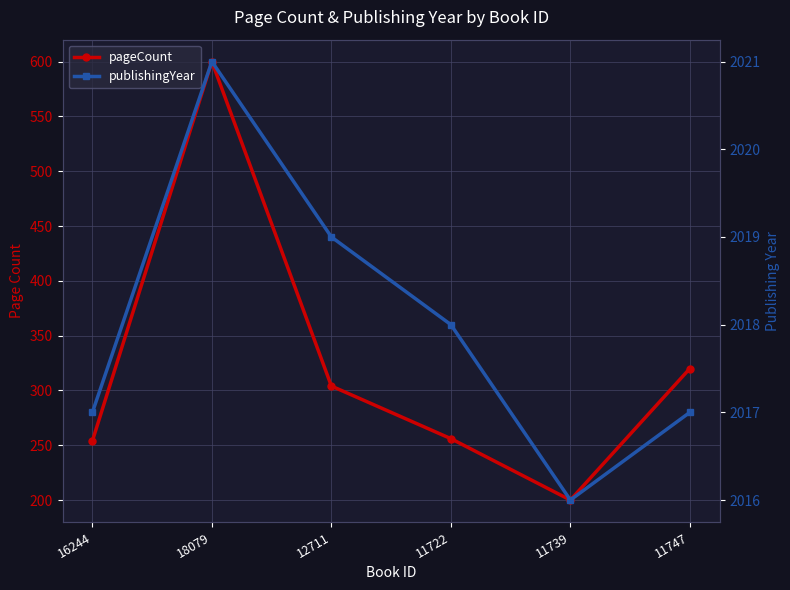

At which category does publishingYear reach its first local peak?

18079